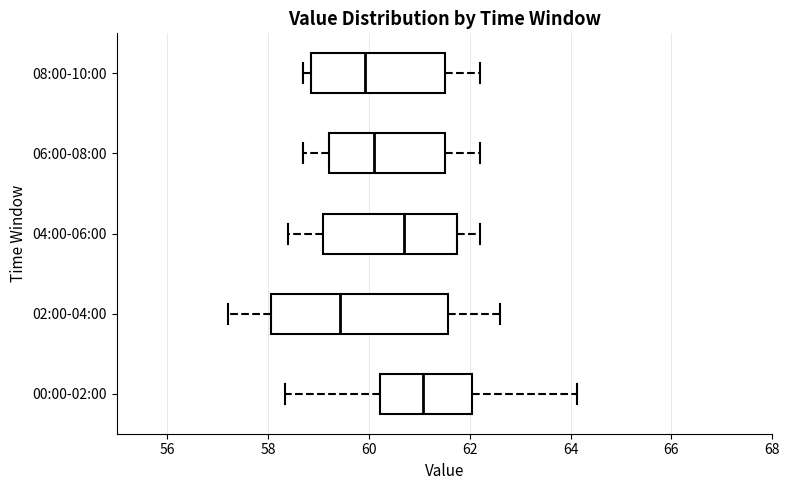

Reading bottom to top, transcribe this box plot: for each box, give where its median line is, the range the box spans, and where its two whiskers end, as read against the x-axis. The values are not printed on the chart, so give them approximately, as read against the axis.

00:00-02:00: median 61.0, box 60.2 to 62.0, whiskers 58.4 to 64.2
02:00-04:00: median 59.4, box 58.0 to 61.6, whiskers 57.2 to 62.6
04:00-06:00: median 60.8, box 59.0 to 61.8, whiskers 58.4 to 62.2
06:00-08:00: median 60.2, box 59.2 to 61.6, whiskers 58.8 to 62.2
08:00-10:00: median 60.0, box 58.8 to 61.6, whiskers 58.8 (just left of the box's left edge) to 62.2